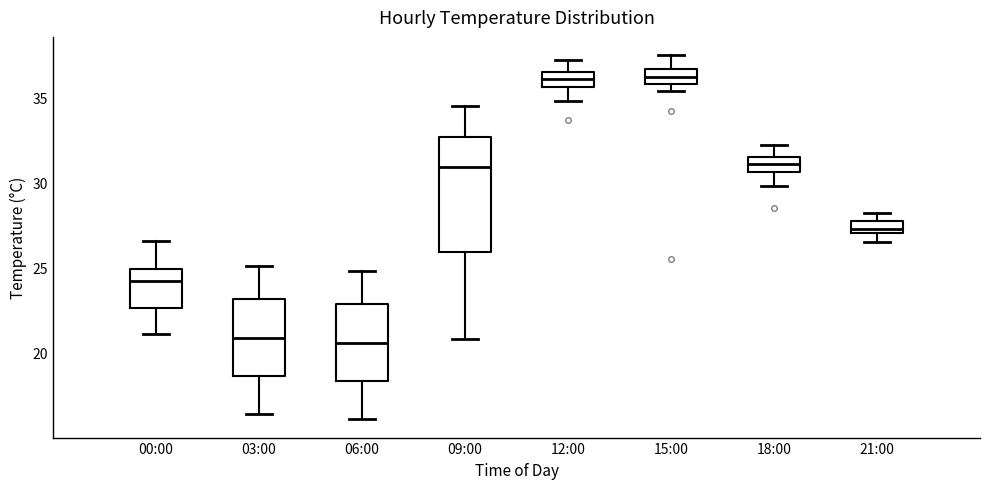

Where does the upper whisker of the box for 12:00 end on the y-axis? The values are not printed on the chart, so give them approximately, as read against the axis.

37.0